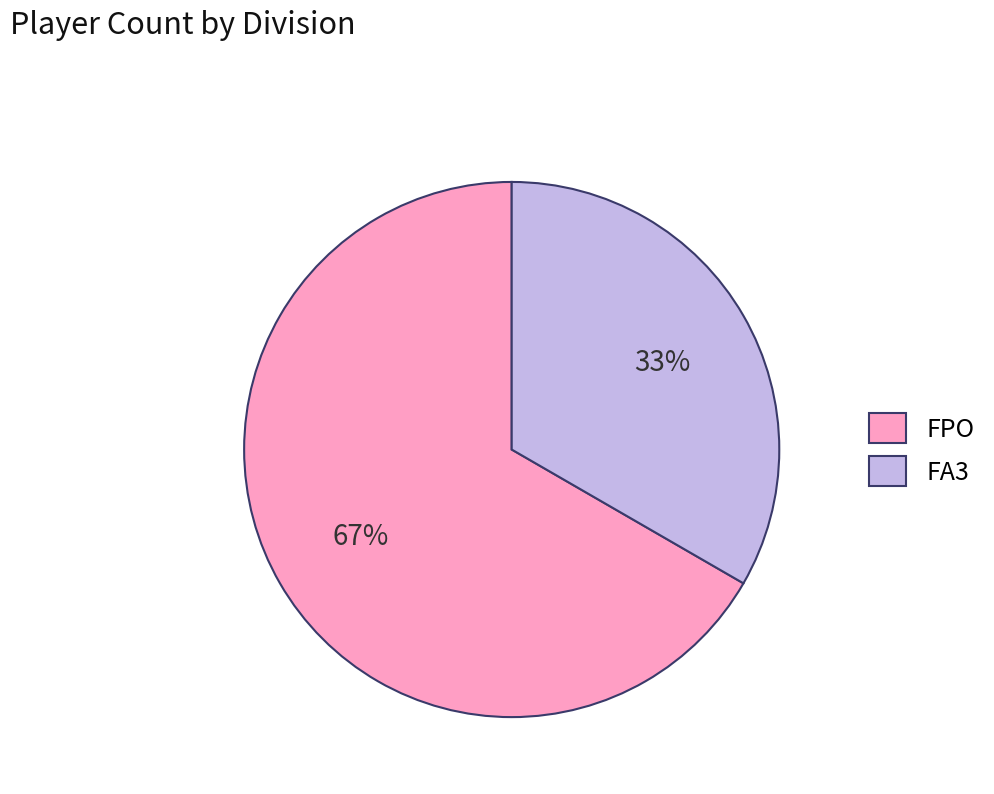

Count the number of slices in the pie.

2